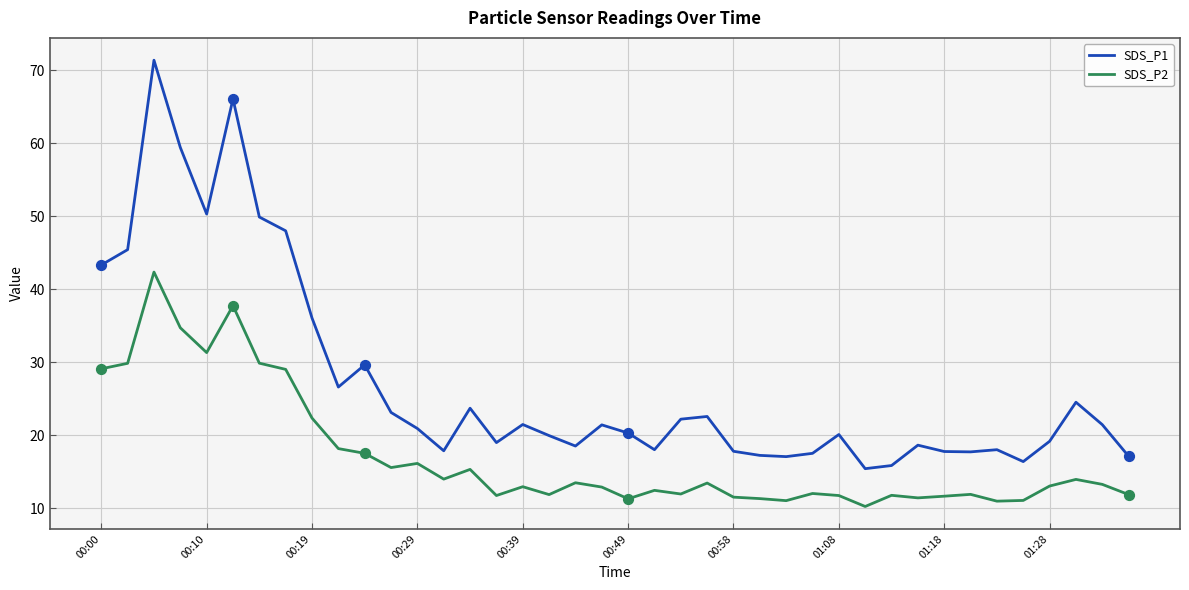

What are all the series names shown in the legend?

SDS_P1, SDS_P2